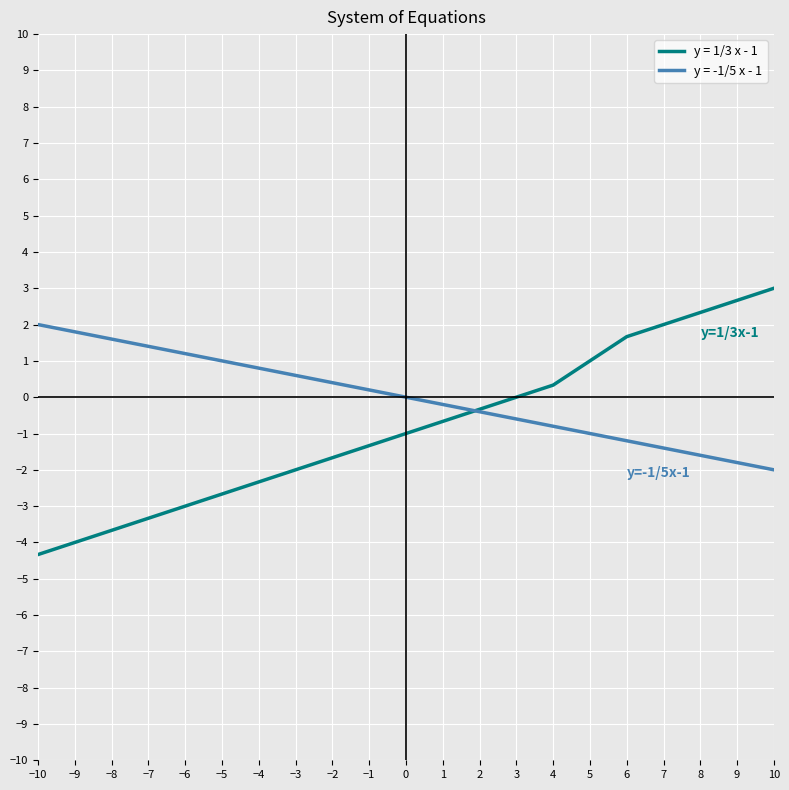

What is the maximum value for y = -1/5 x - 1?

2.0